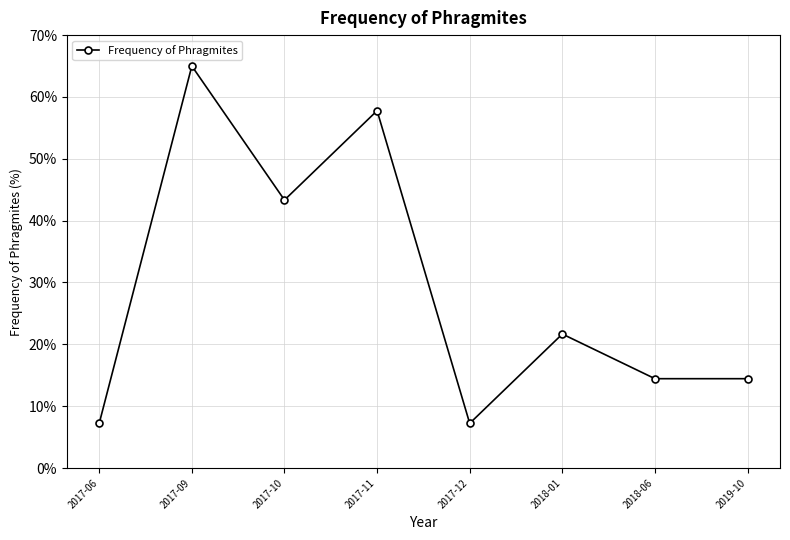

True or false: the data has more than 0 interior local peaks.

True